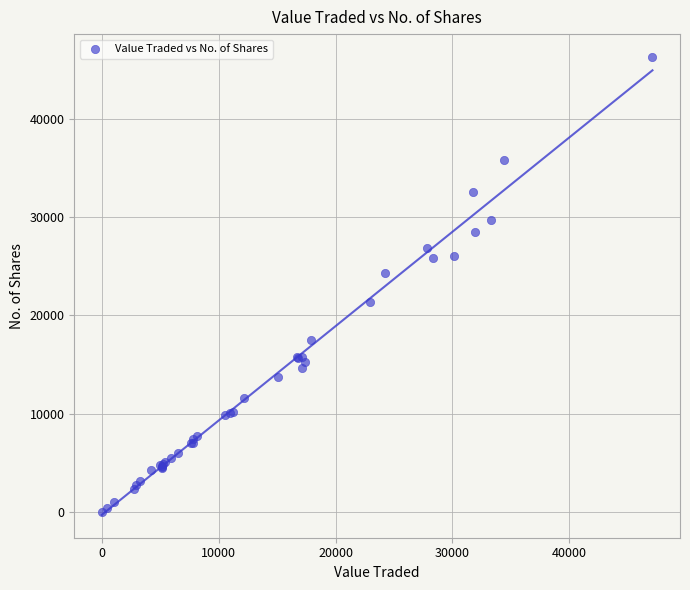

What Y value in the scatter plot is closest to 23139?

24278